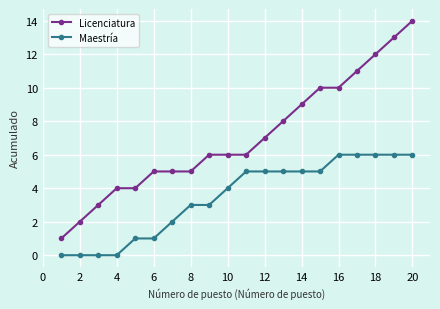

What is the greatest value displayed?

14